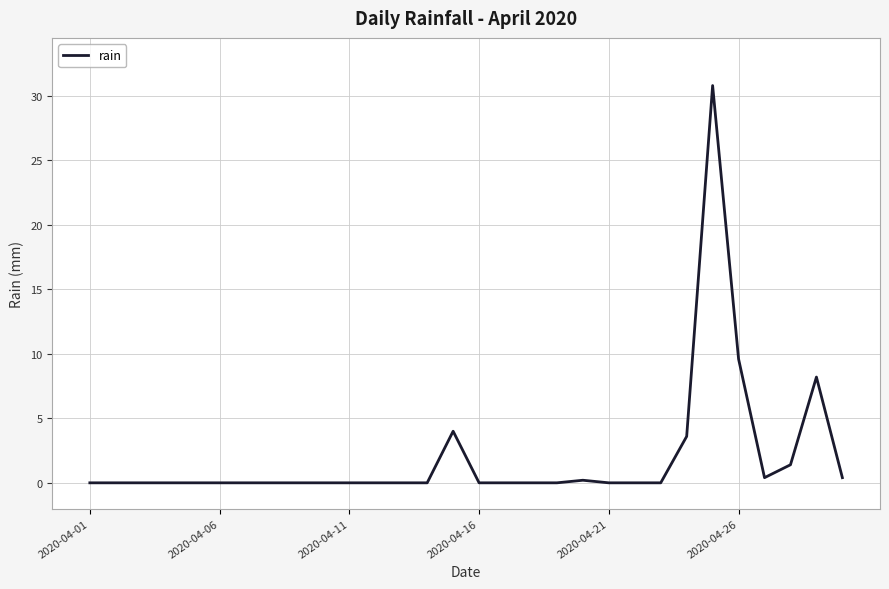

Reading right to left, extract all data points from this chart.

0.4	8.2	1.4	0.4	9.6	30.8	3.6	0.0	0.0	0.0	0.2	0.0	0.0	0.0	0.0	4.0	0.0	0.0	0.0	0.0	0.0	0.0	0.0	0.0	0.0	0.0	0.0	0.0	0.0	0.0